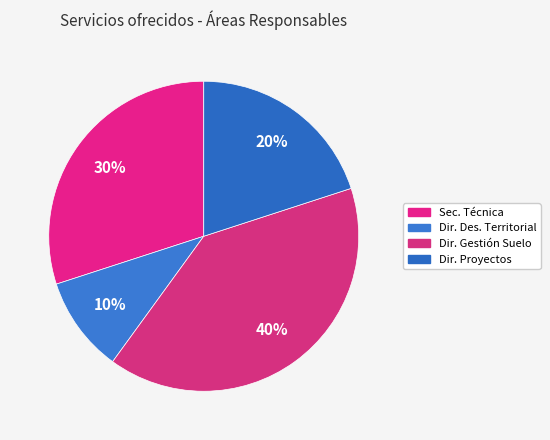

How many slices are in this pie chart?

4